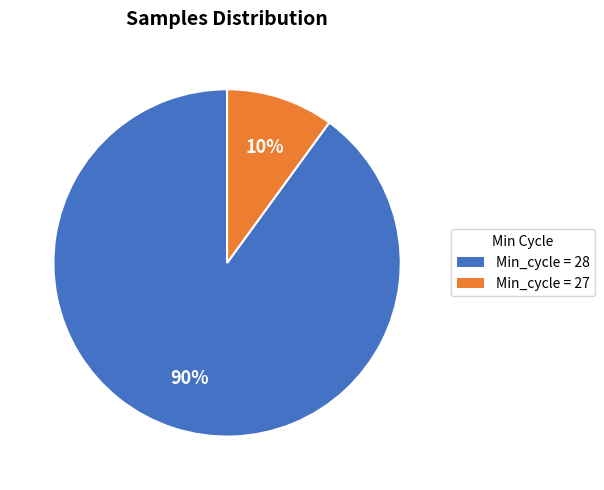

Is the sum of Min_cycle = 27 and Min_cycle = 28 greater than half?

Yes